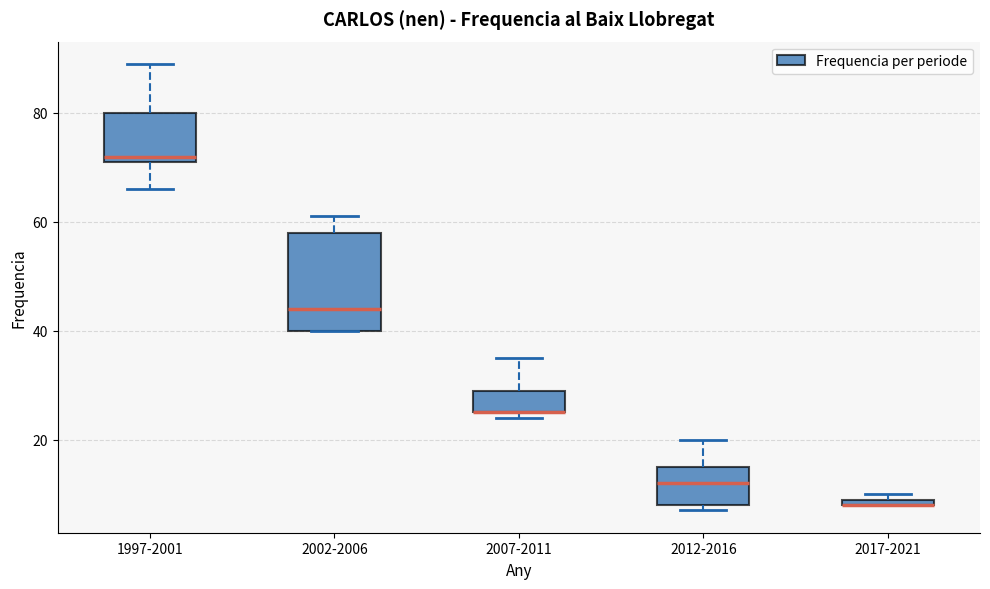

Where is the lower edge of the box for 2012-2016 on the y-axis? The values are not printed on the chart, so give them approximately, as read against the axis.

8